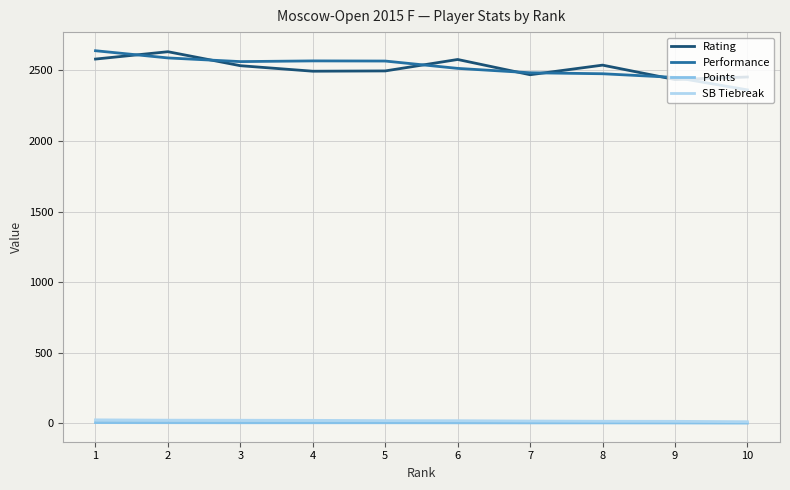

True or false: Points and Rating cross at least once.

False